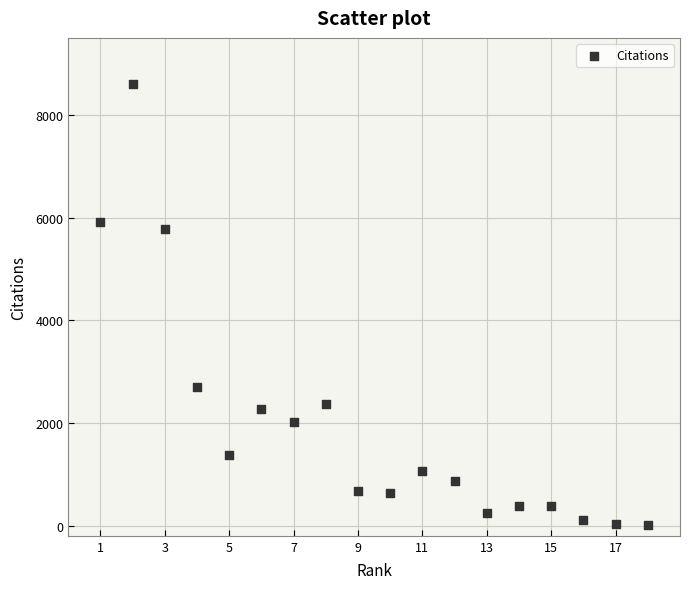

What is the range of Y values (max minus min)?

8602